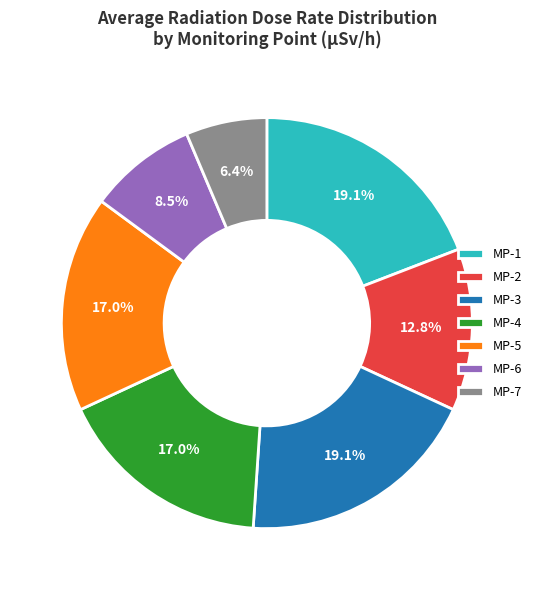

Between MP-6 and MP-5, which is larger?

MP-5